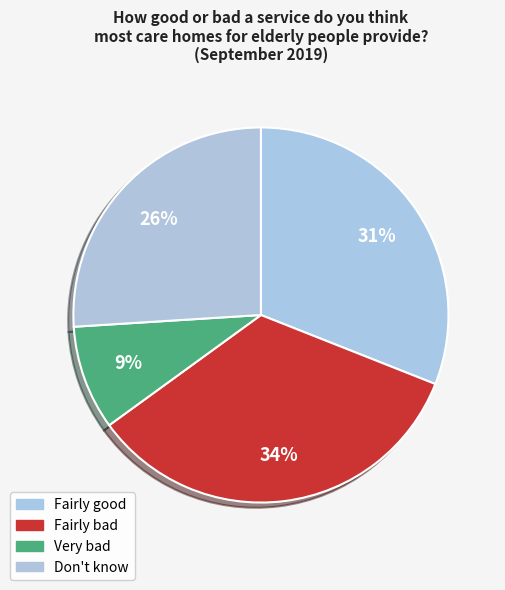

Does Don't know account for over 50% of the chart?

No